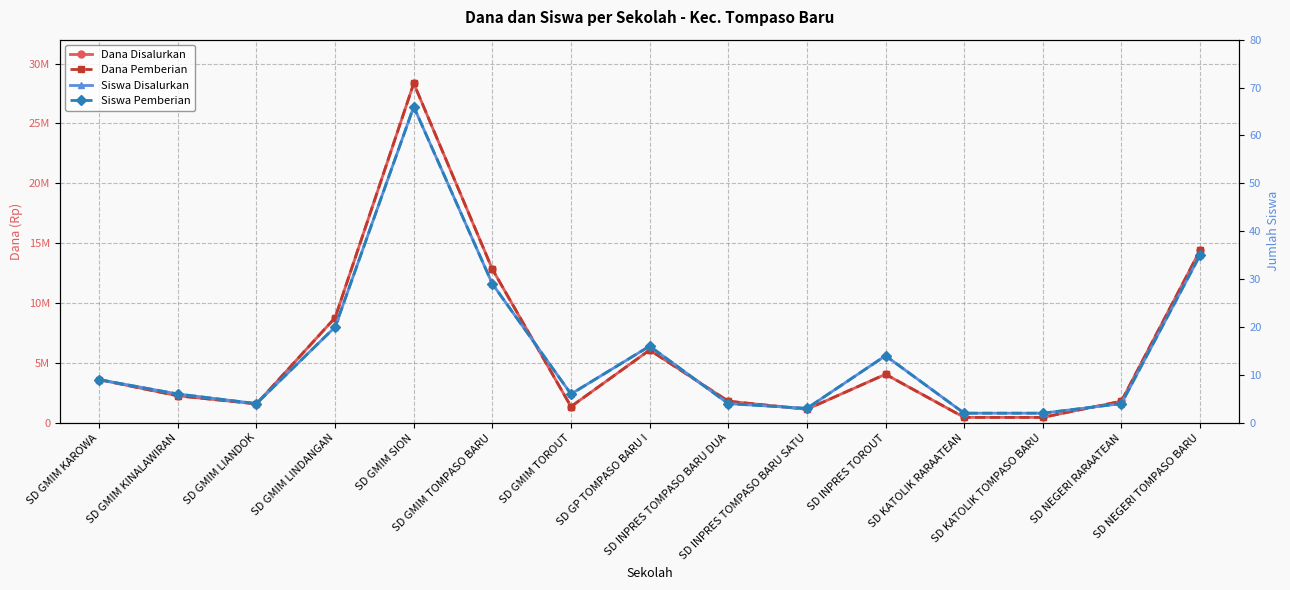

Between SD GP TOMPASO BARU I and SD NEGERI RARAATEAN, which is larger?

SD GP TOMPASO BARU I